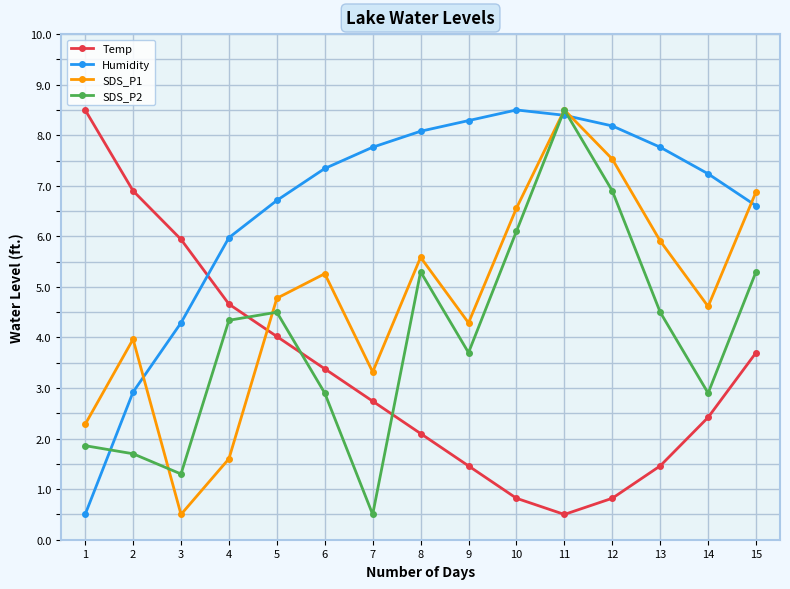

How many series are shown in this chart?

4